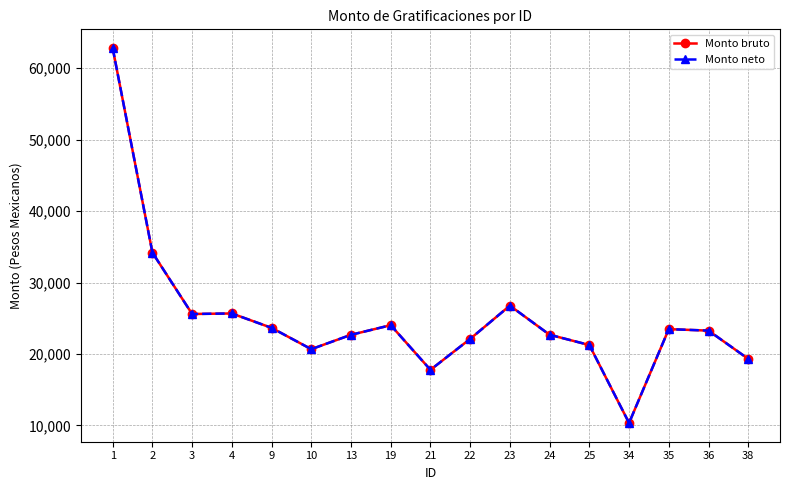

Rank the series by their maximum value, from lowest to highest.

Monto bruto, Monto neto